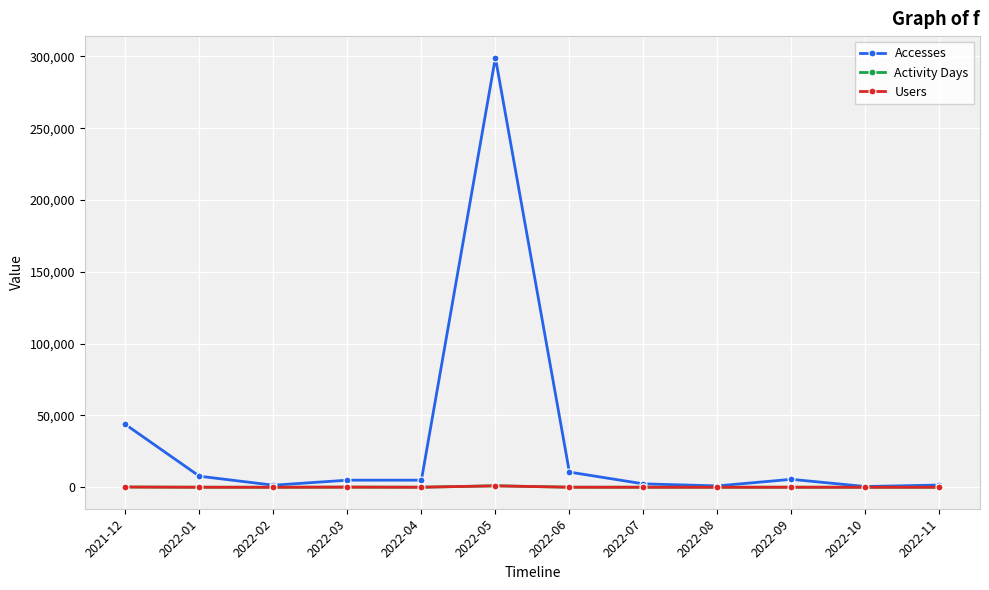

The value of Users at 2022-09 is 34. True or false?

True